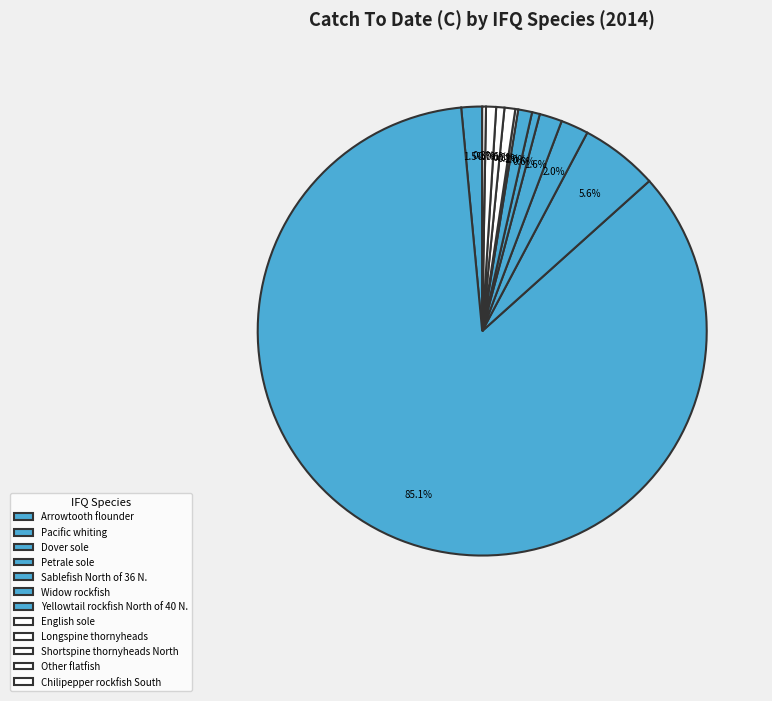

To the nearest percent, what portion does Shortspine thornyheads North represent?

1%